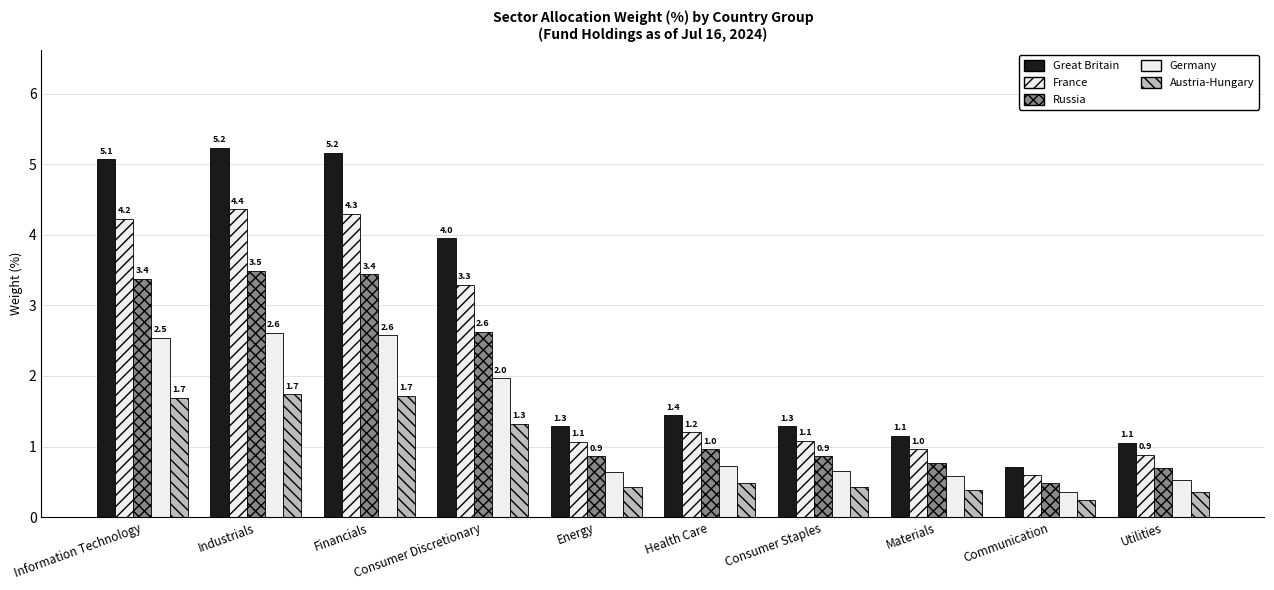

Which series has the widest spread of values?

Great Britain